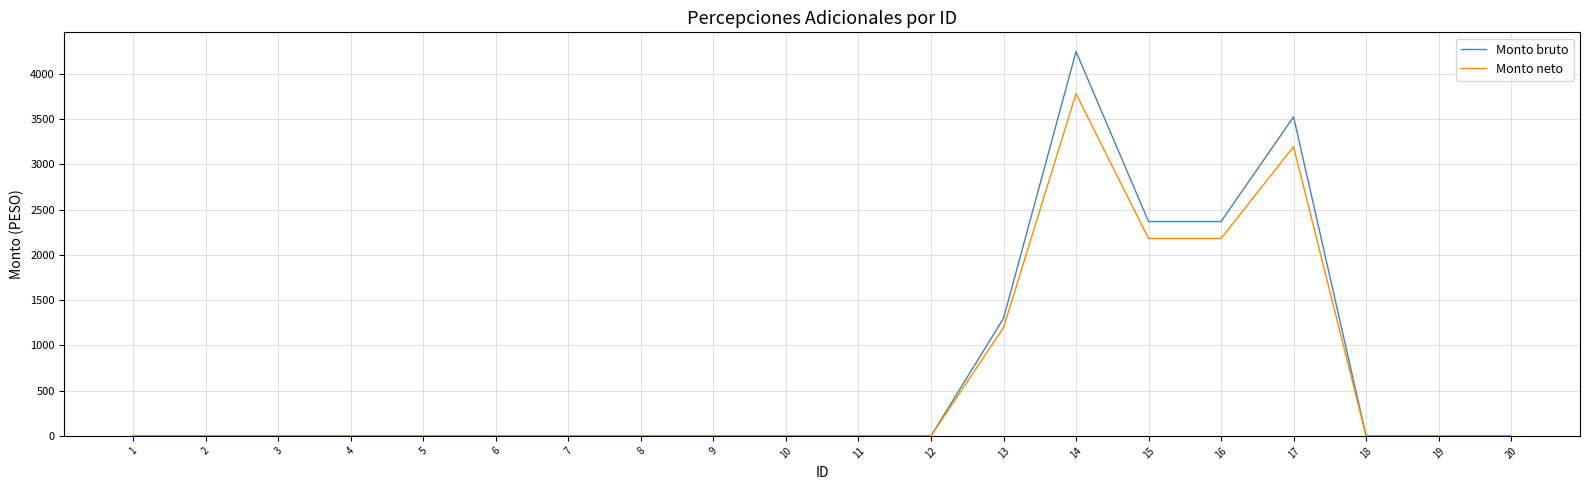

Reading left to right, transcribe all the data shown in this chart.

Monto bruto: 0.0	0.0	0.0	0.0	0.0	0.0	0.0	0.0	0.0	0.0	0.0	0.0	1298.1	4245.7	2367.6	2367.6	3524.6	0.0	0.0	0.0
Monto neto: 0.0	0.0	0.0	0.0	0.0	0.0	0.0	0.0	0.0	0.0	0.0	0.0	1195.4	3781.1	2180.5	2180.5	3194.1	0.0	0.0	0.0